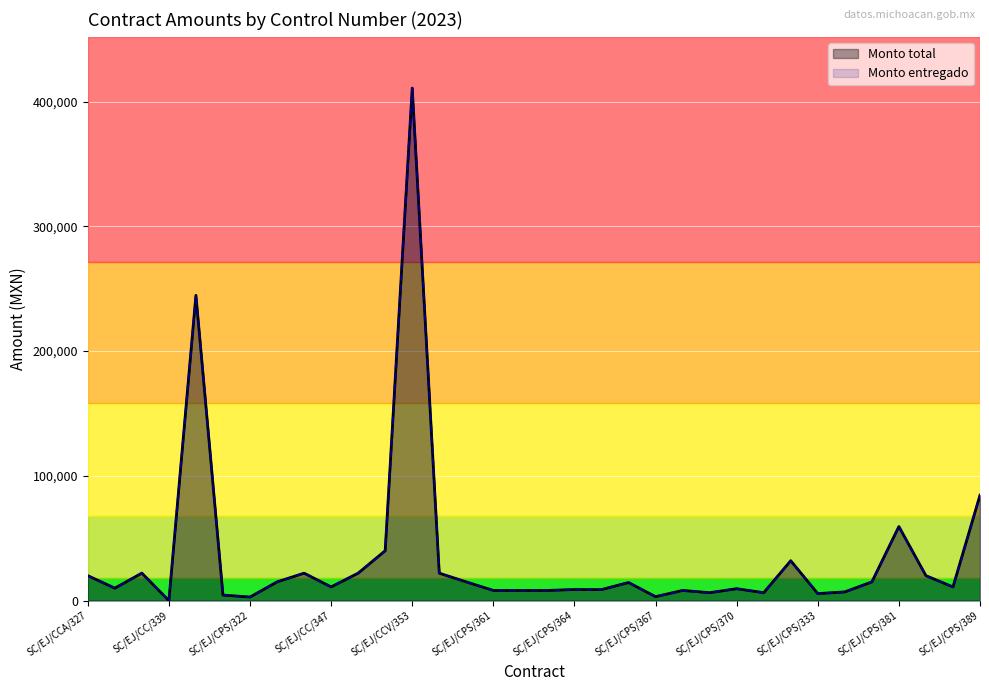

Which series changed the most between SC/EJ/CCV/353 and SC/EJ/CPS/388?

Monto total